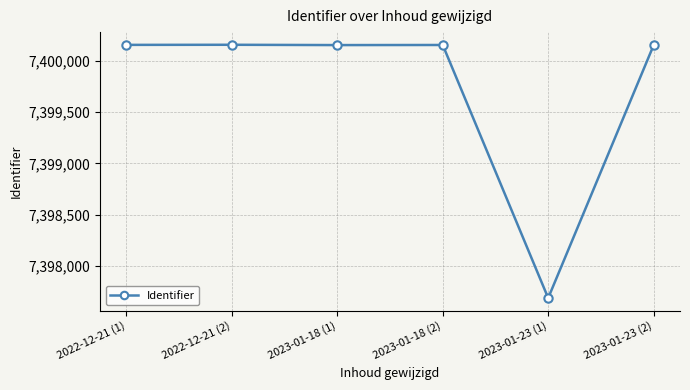

True or false: there are more than 2 points higher than both neighbors.

False